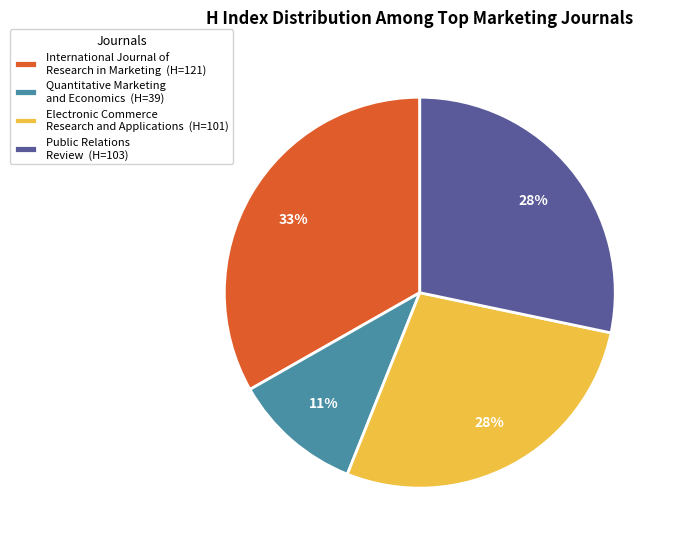

To the nearest percent, what percentage of the pie is International Journal of Research in Marketing?

33%